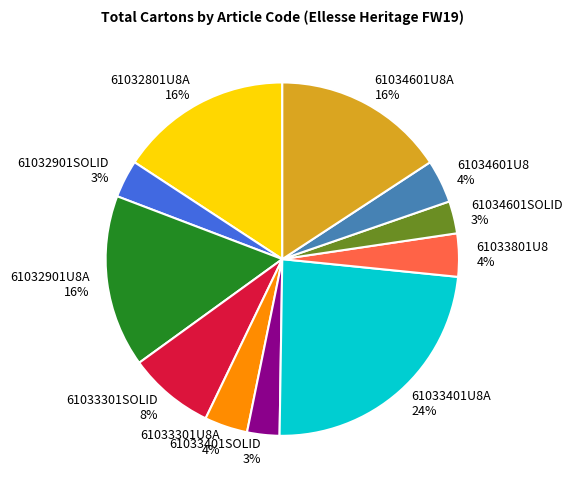

Combined, do 61034601SOLID and 61032901SOLID account for over 50%?

No